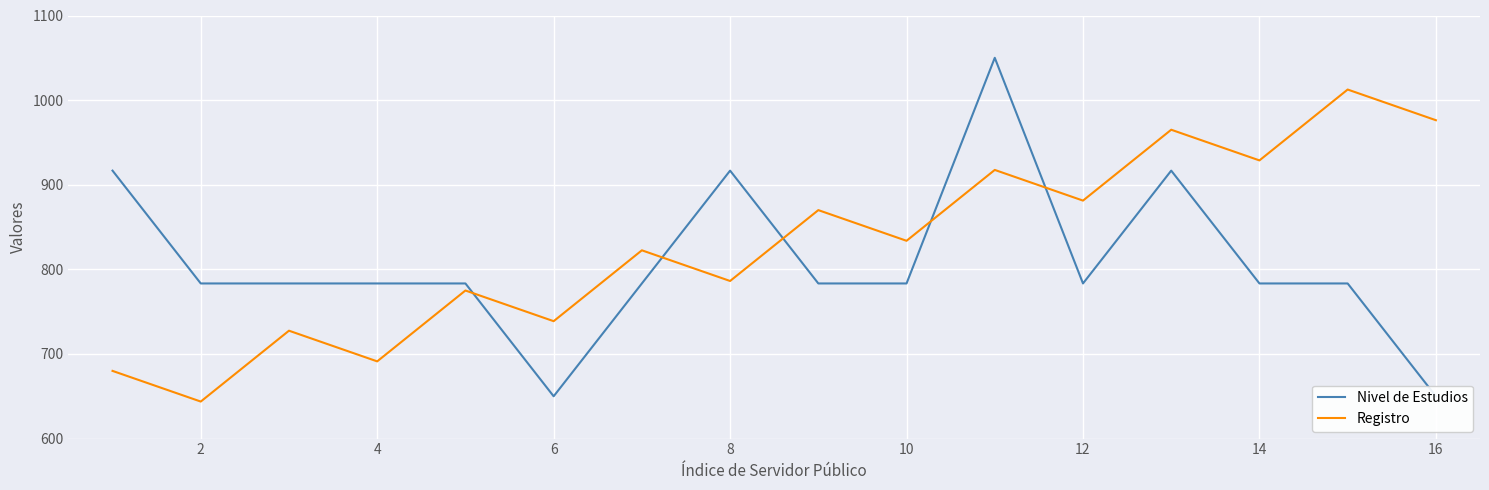

What is the difference between the second highest and minimum values in the Nivel de Estudios series?

266.7